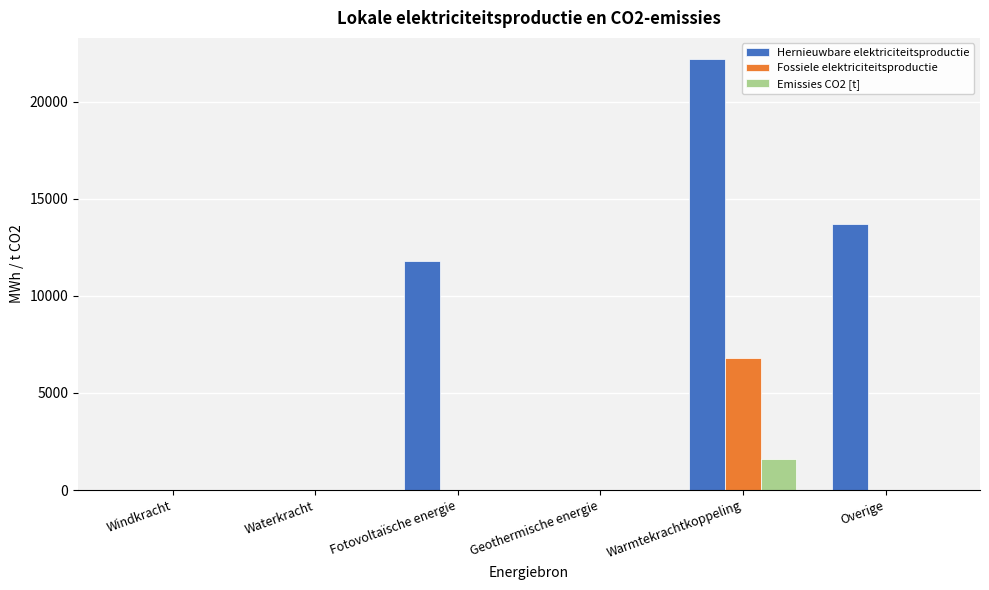

At which label does Emissies CO2 [t] reach its peak?

Warmtekrachtkoppeling